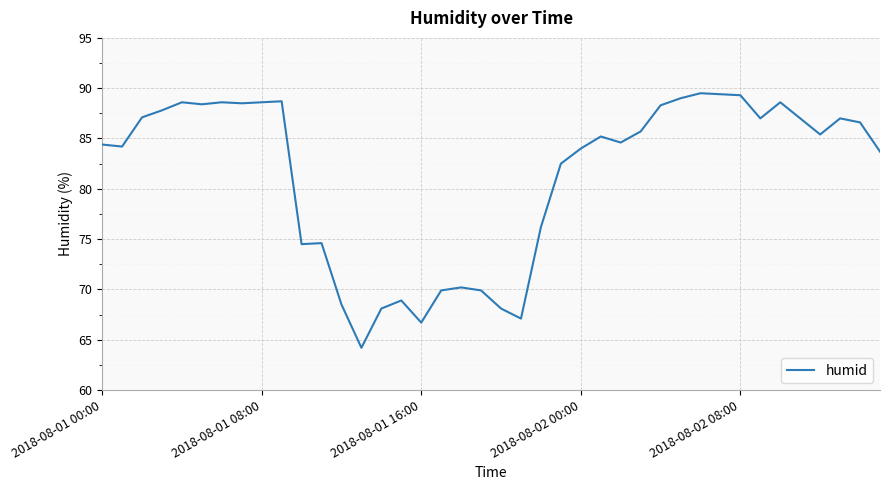

What is the difference between the maximum and minimum values?

25.3